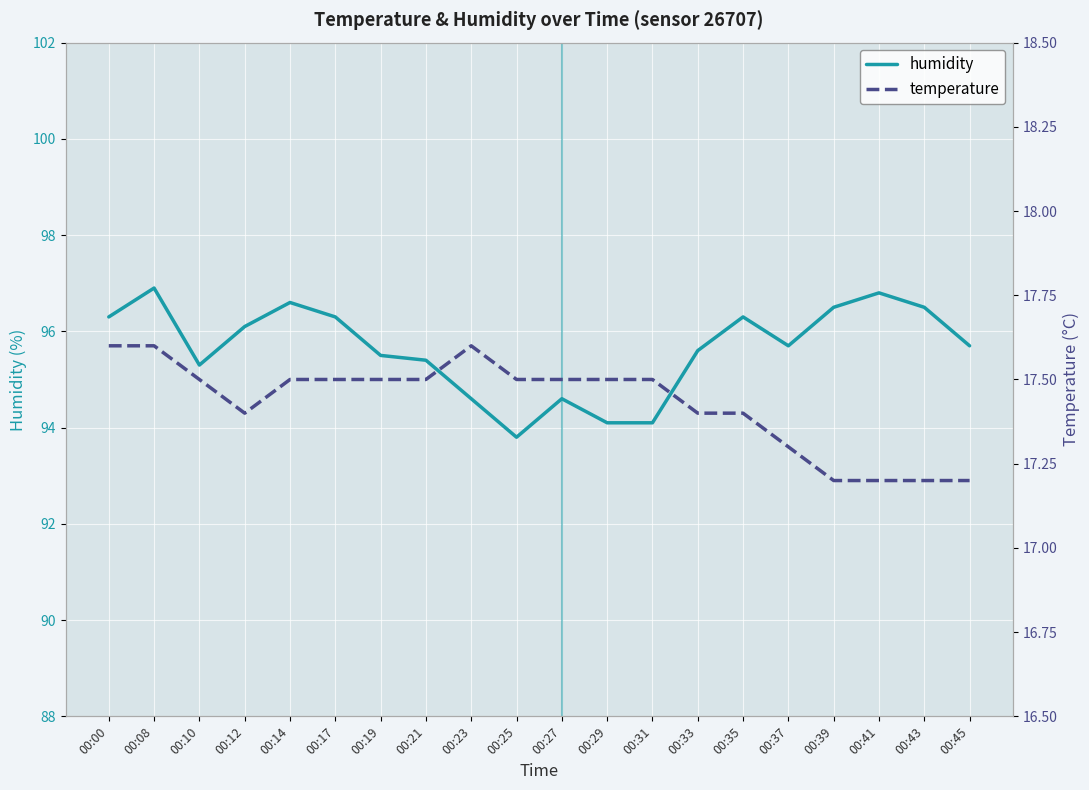

The value of temperature at 00:27 is 17.5. True or false?

True